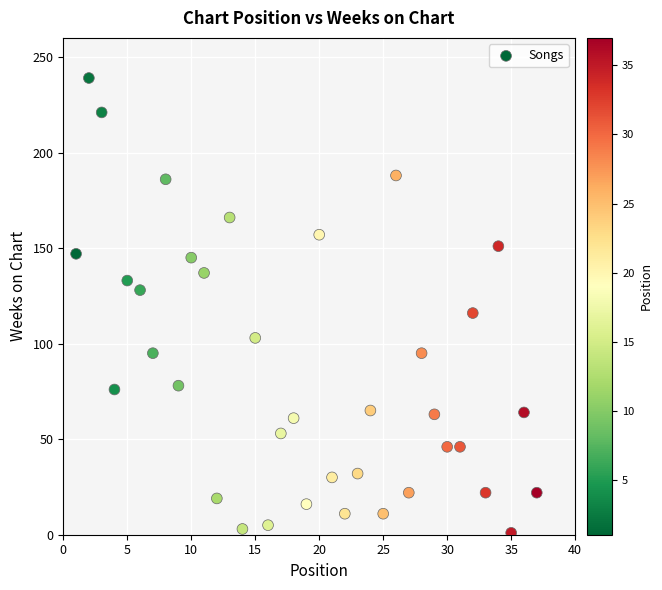

What is the range of Y values (max minus min)?

238